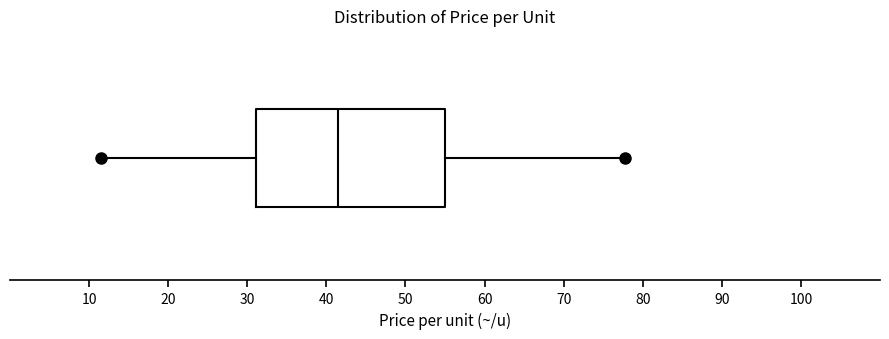

Read this box plot against the x-axis: the position of the median line, the range covered by the box, and the ends of both whiskers. The values are not printed on the chart, so give them approximately, as read against the axis.

median 41, box 31 to 55, whiskers 12 to 78